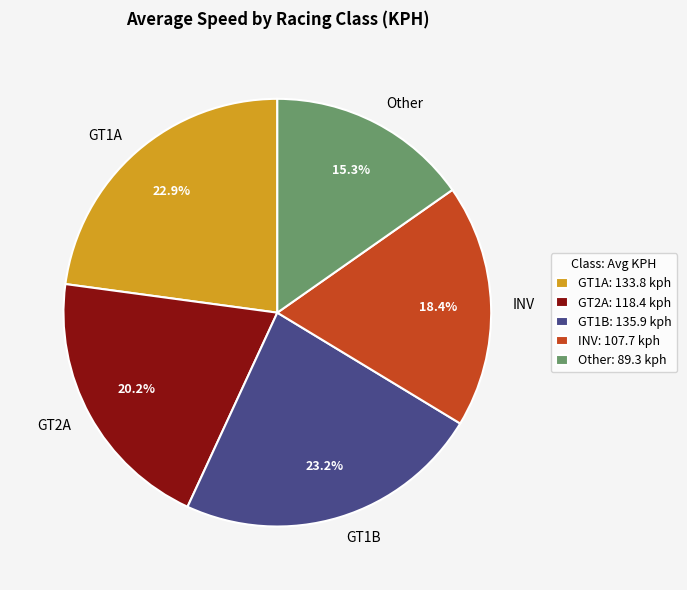

Does GT2A account for over 50% of the chart?

No